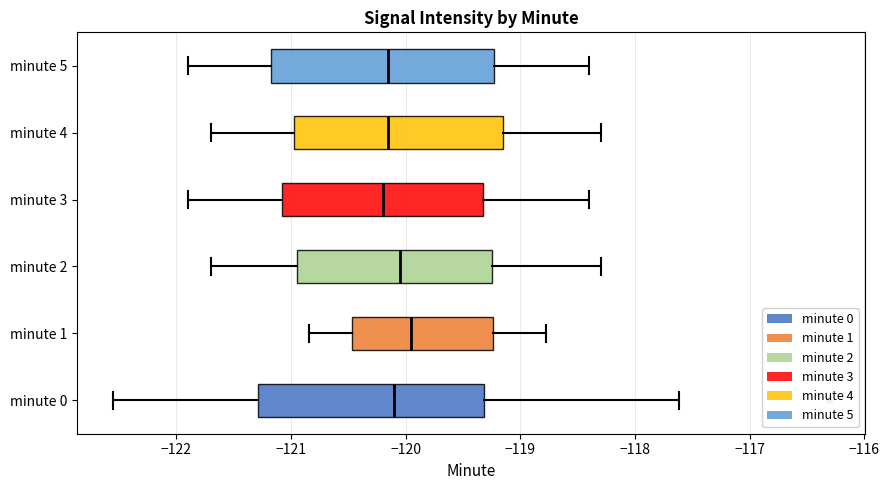

Reading bottom to top, read every box against the x-axis: the position of its median line, the range the box covers, and the ends of its whiskers. The values are not printed on the chart, so give them approximately, as read against the axis.

minute 0: median -120.1, box -121.3 to -119.3, whiskers -122.6 to -117.6
minute 1: median -120.0, box -120.5 to -119.2, whiskers -120.8 to -118.8
minute 2: median -120.0, box -120.9 to -119.2, whiskers -121.7 to -118.3
minute 3: median -120.2, box -121.1 to -119.3, whiskers -121.9 to -118.4
minute 4: median -120.1, box -121.0 to -119.1, whiskers -121.7 to -118.3
minute 5: median -120.1, box -121.2 to -119.2, whiskers -121.9 to -118.4